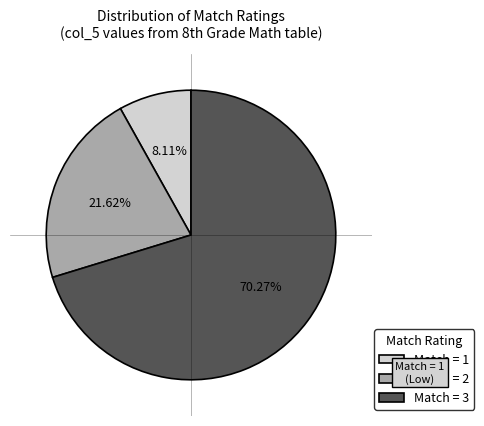

Rank the categories by value from lowest to highest.

Match = 1, Match = 2, Match = 3